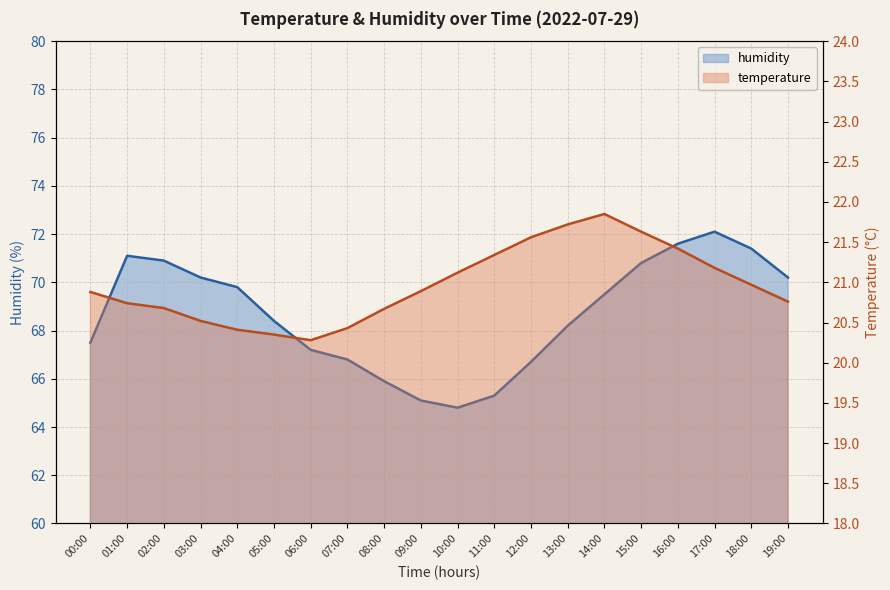

At which category does the chart reach its peak across all series?

17:00